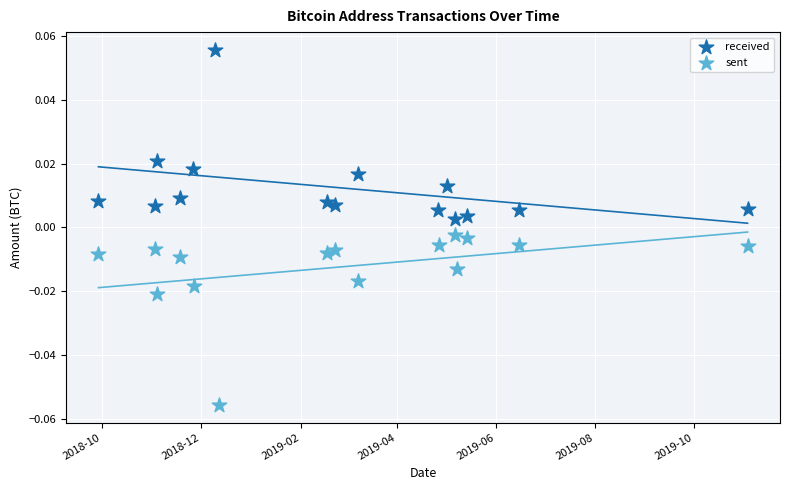

Which series contains the highest Y value?

received